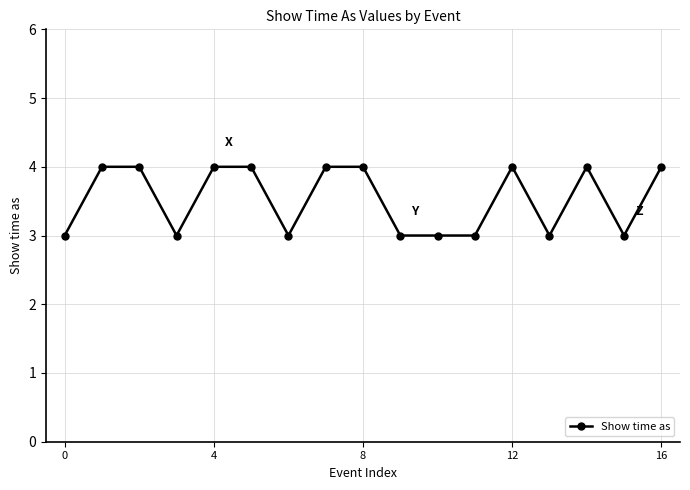

What is the maximum value shown in the chart?

4